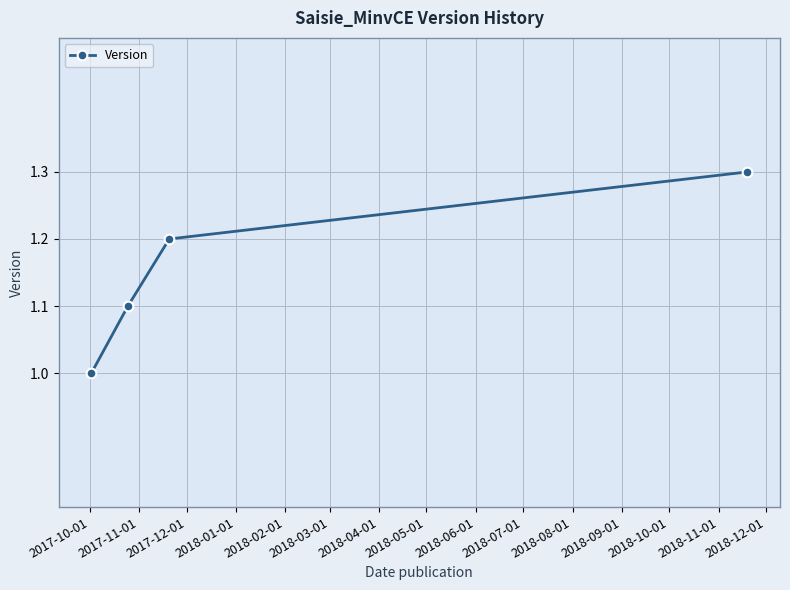

What is the maximum value shown in the chart?

1.3